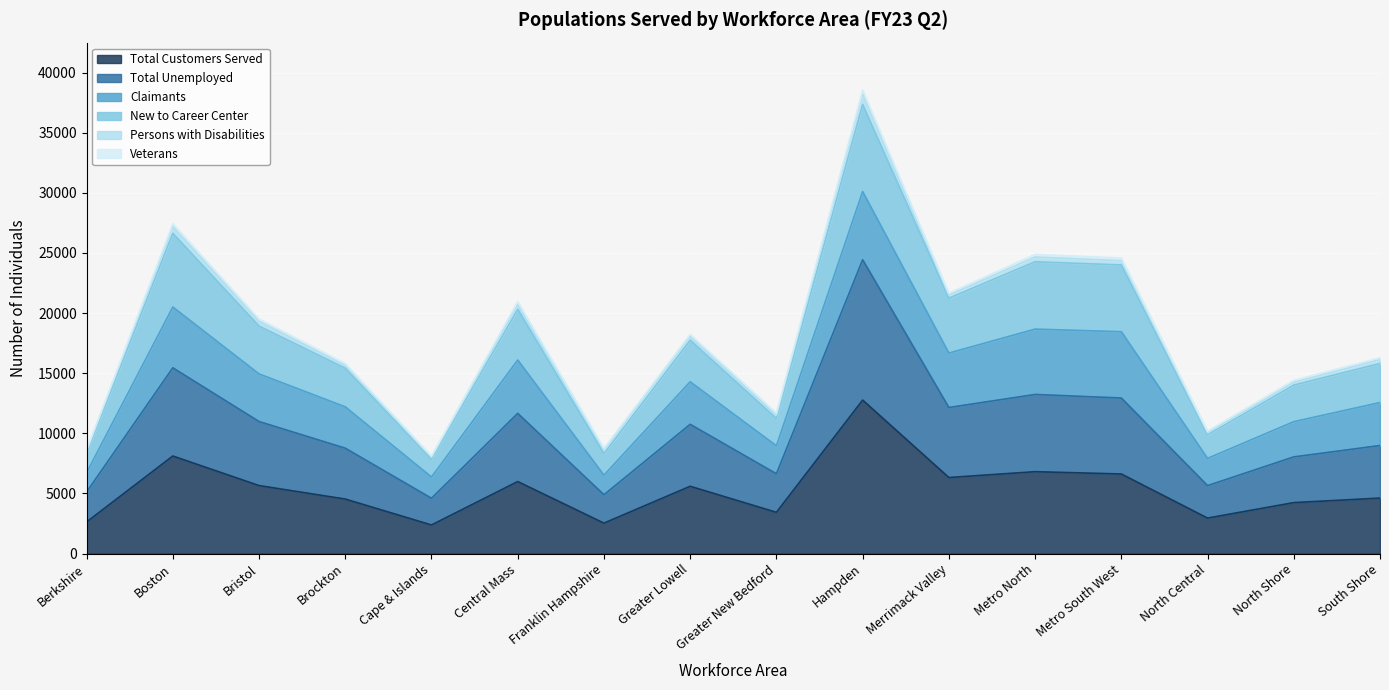

In Total Unemployed, how many points are lower than both neighbors (excluding endpoints)?

5